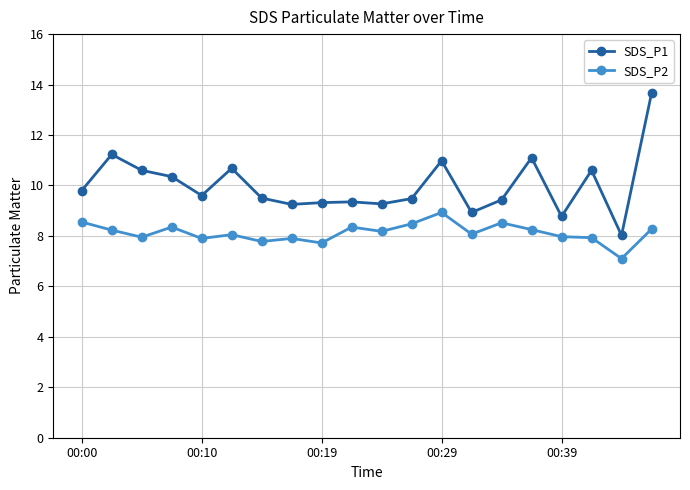

What is the value of the SDS_P1 point at the 12th from the left?

9.5